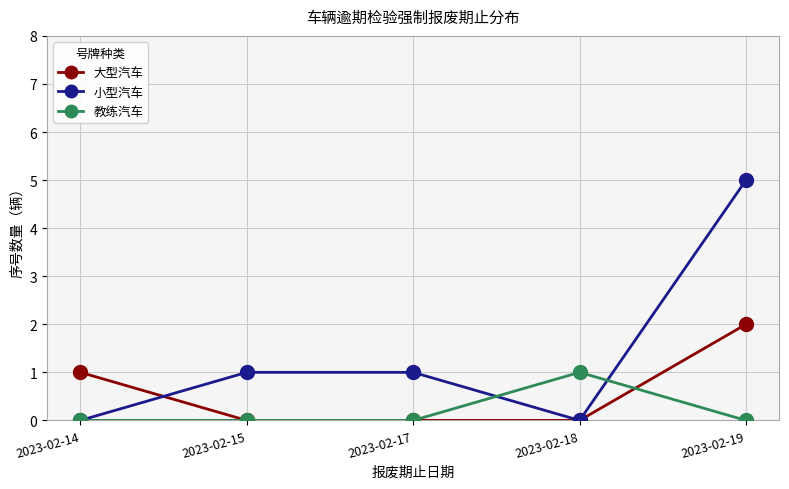

Is the value of 大型汽车 at 2023-02-17 greater than the value of 教练汽车 at 2023-02-18?

No